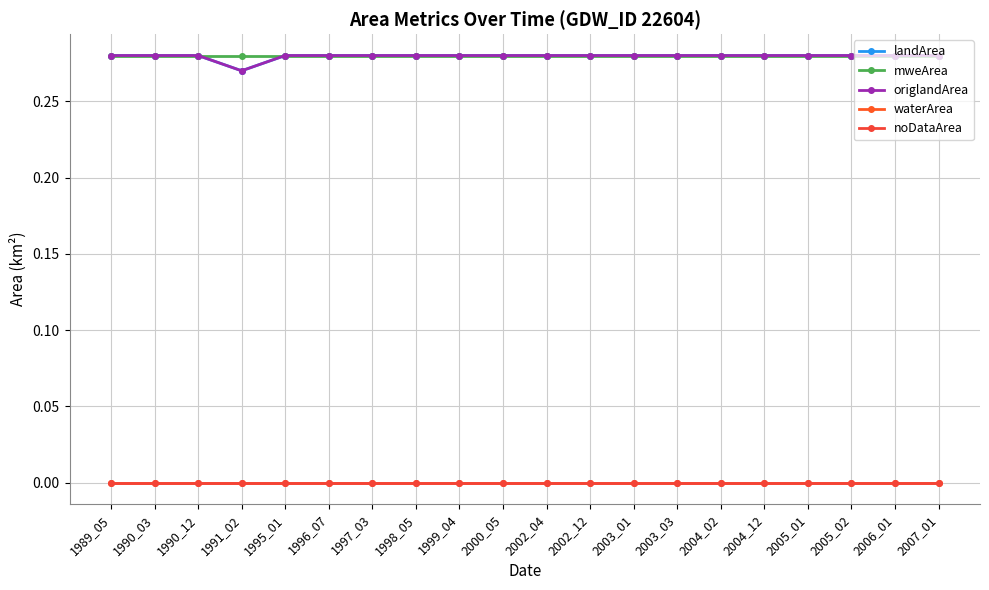

At how many categories does at least one series exceed 0?

20